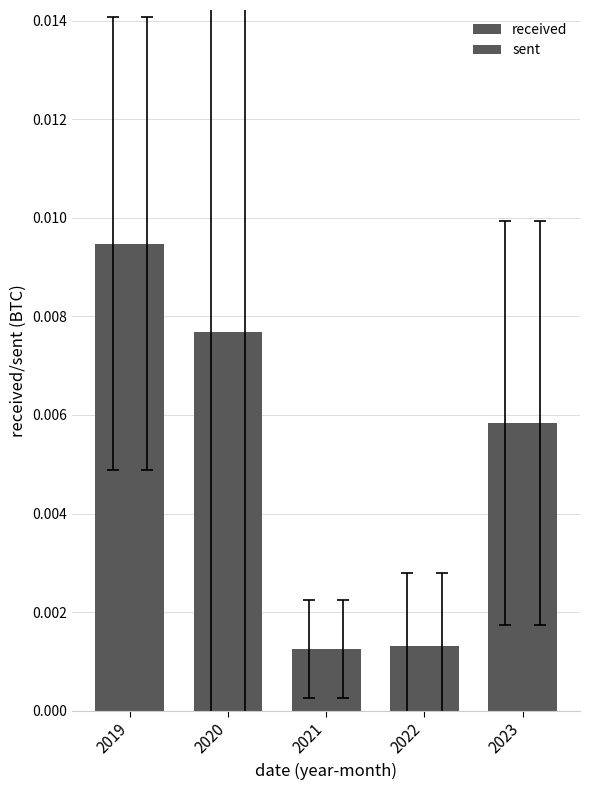

The value of received at 2021 is 0.0. True or false?

True